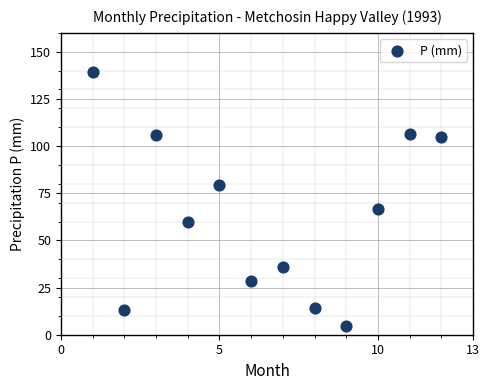

What Y value in the scatter plot is closest to 71?

66.5